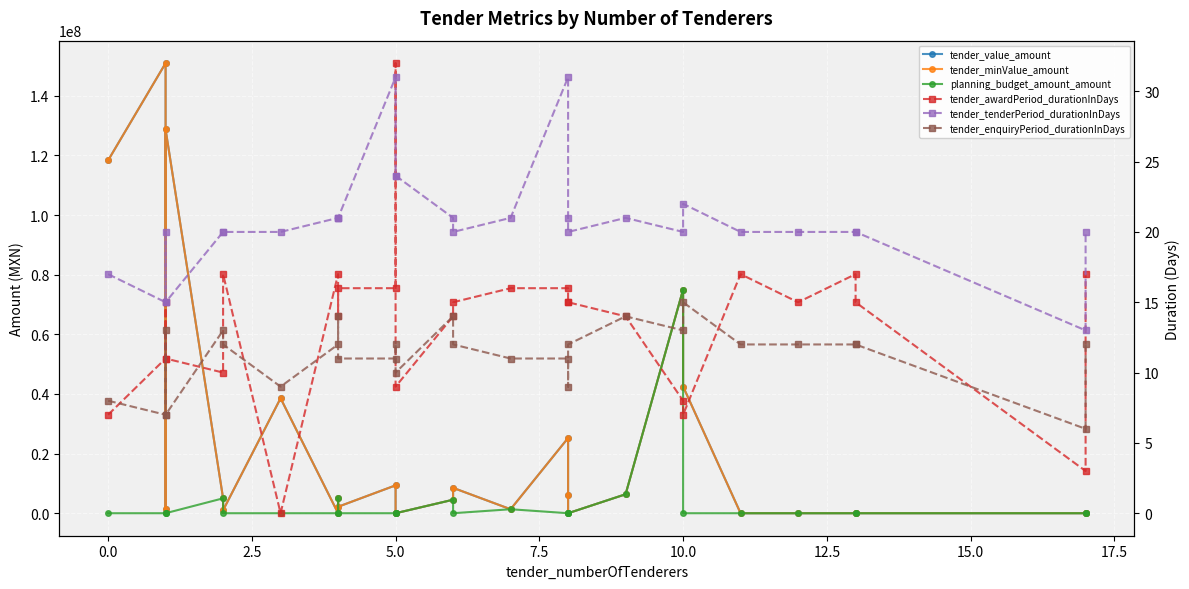

What is the maximum value for planning_budget_amount_amount?

75000000.0